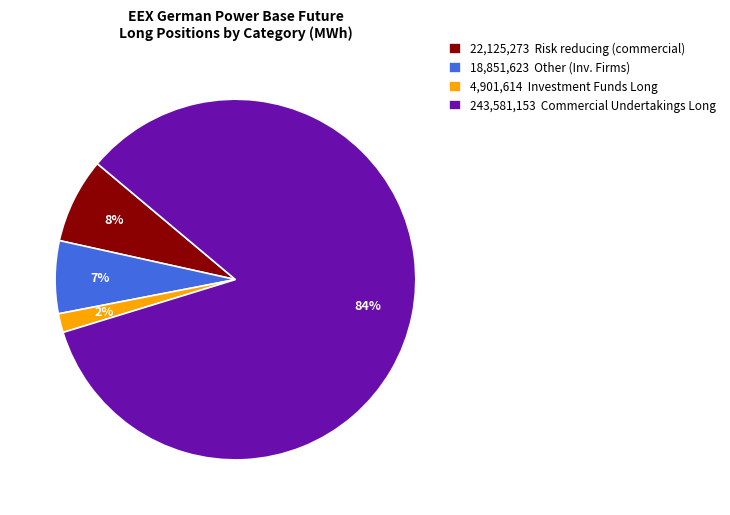

What is the majority slice?

243,581,153 Commercial Undertakings Long